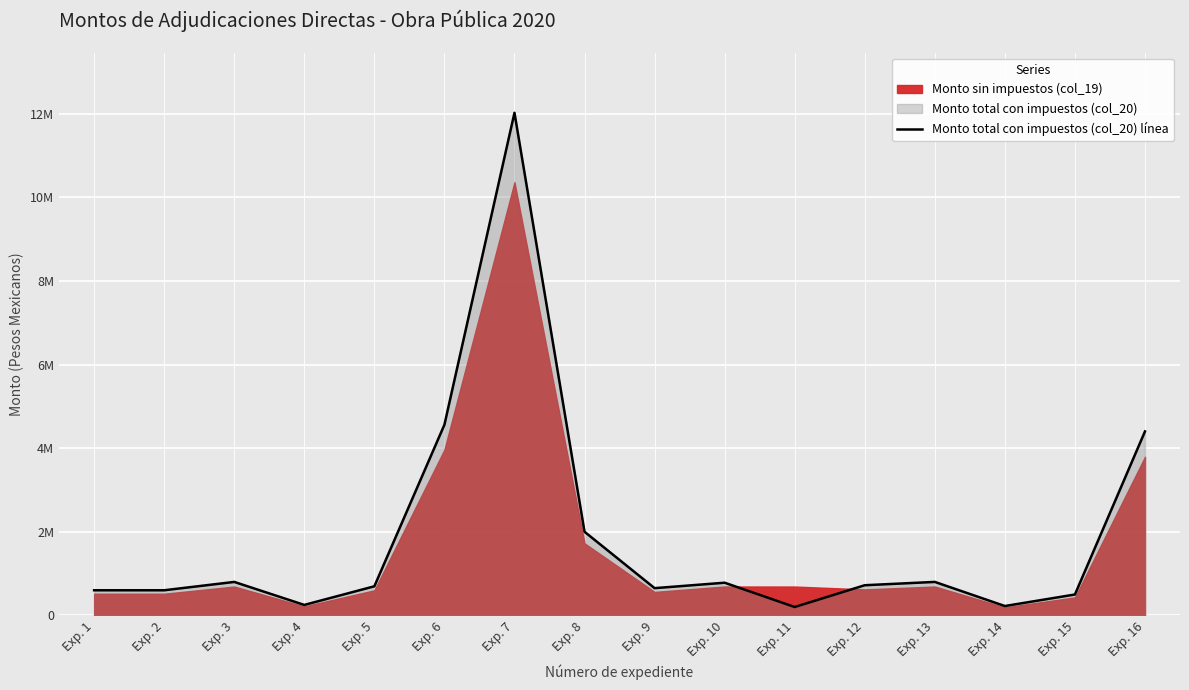

Where is the data nearest to the value 6111045?

Exp. 6